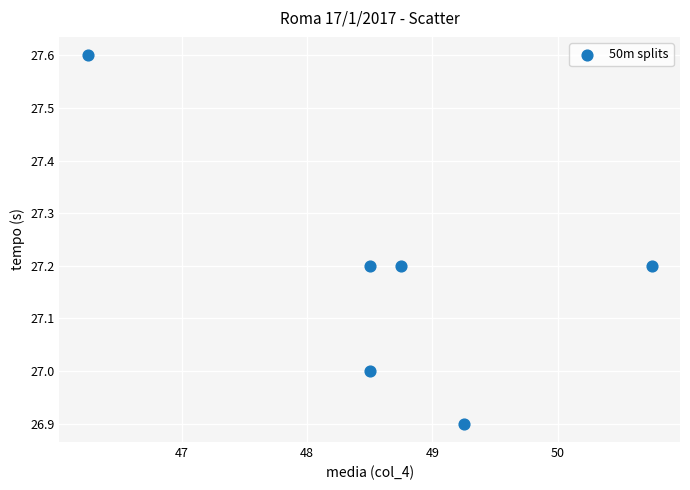

What is the average Y value?

27.2